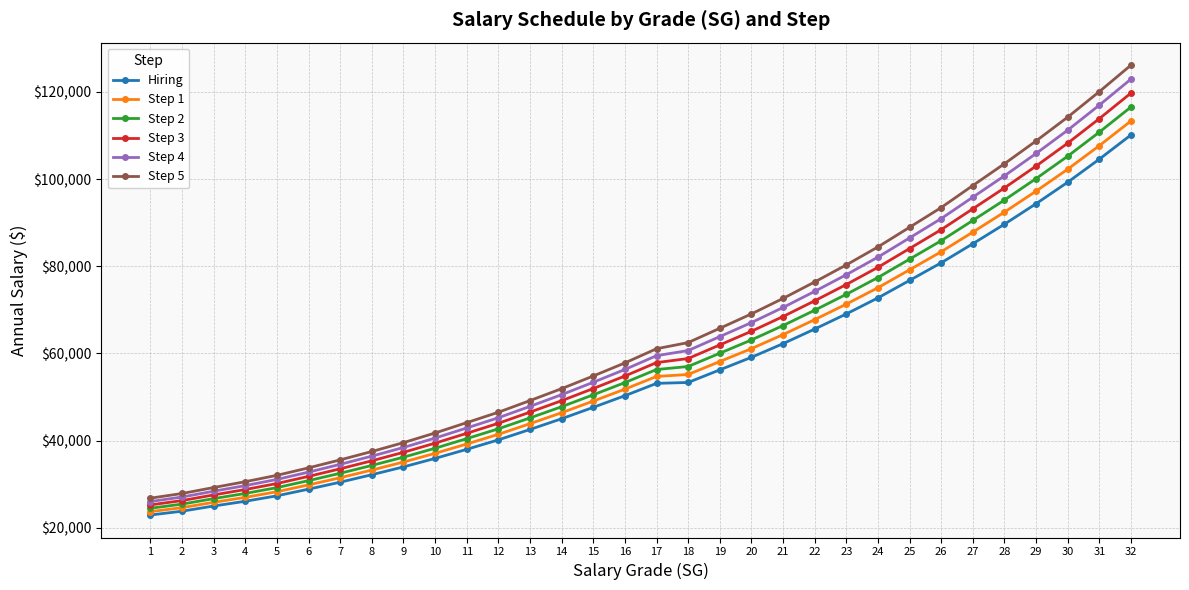

What is the lowest value of the Step 2 series?

24478.0